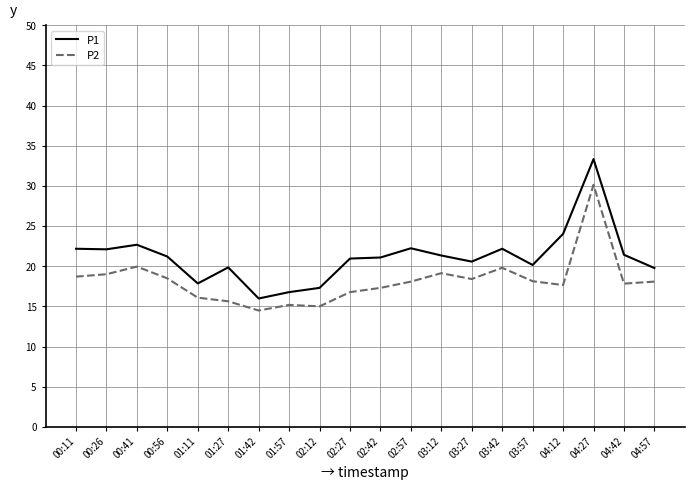

Does the chart display data point markers on the line(s)?

No